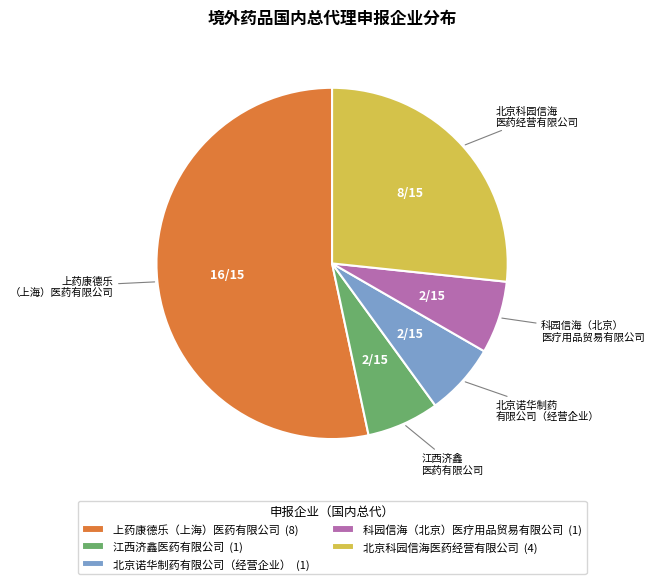

The 北京科园信海医药经营有限公司 (4) slice represents 19% of the pie. True or false?

False